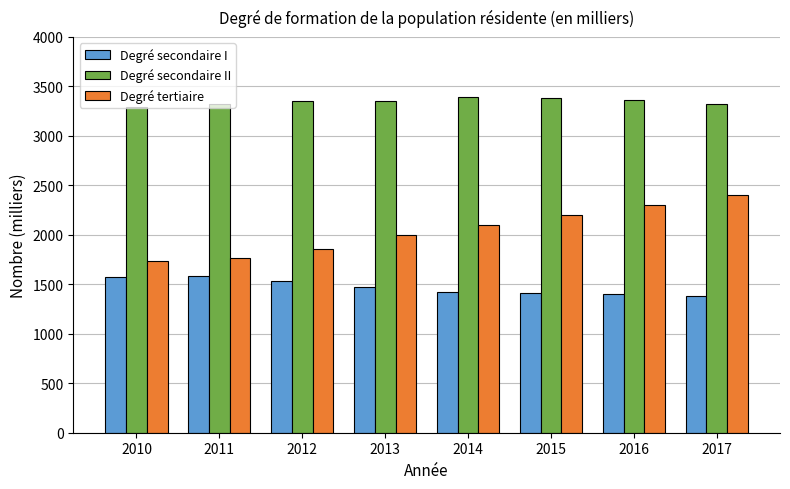

Which series has the widest spread of values?

Degré tertiaire